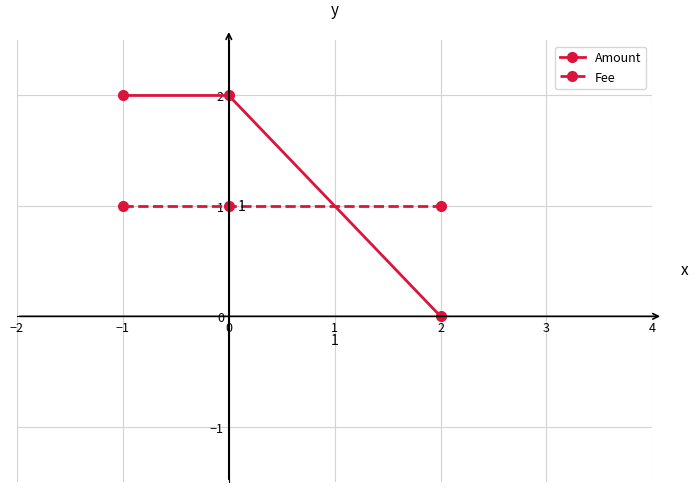

Which series has the largest total across all categories?

Amount